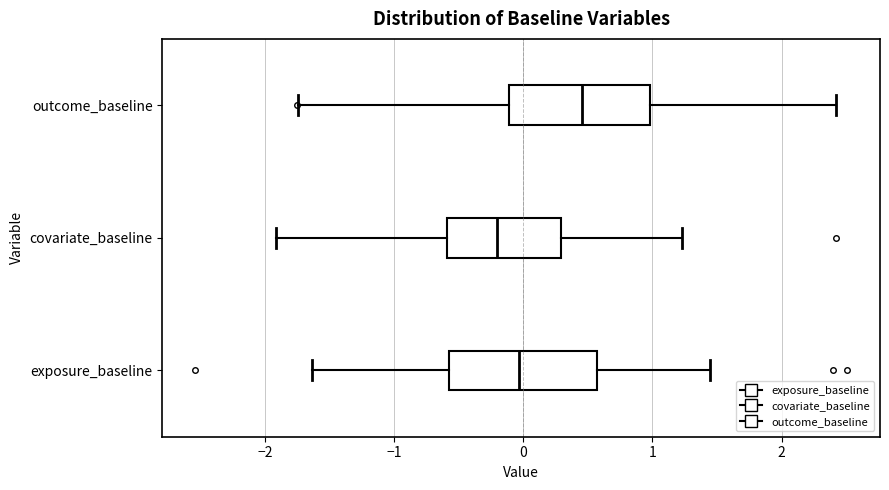

Where does the right whisker of the box for outcome_baseline end on the x-axis? The values are not printed on the chart, so give them approximately, as read against the axis.

2.4